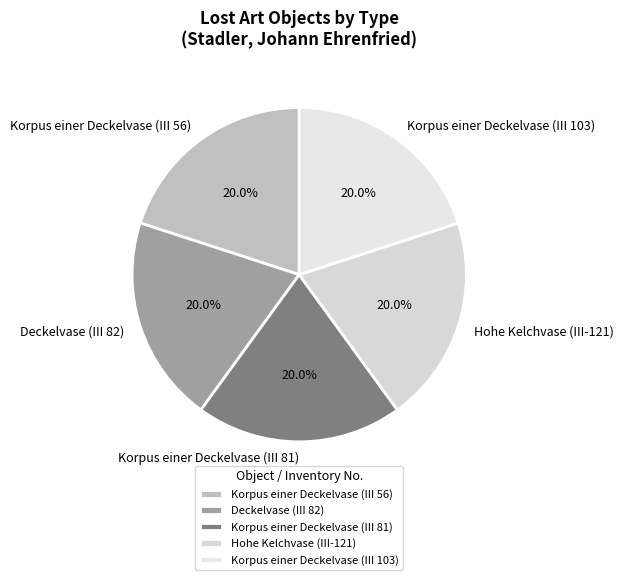

Is there any slice that represents more than half of the pie?

No